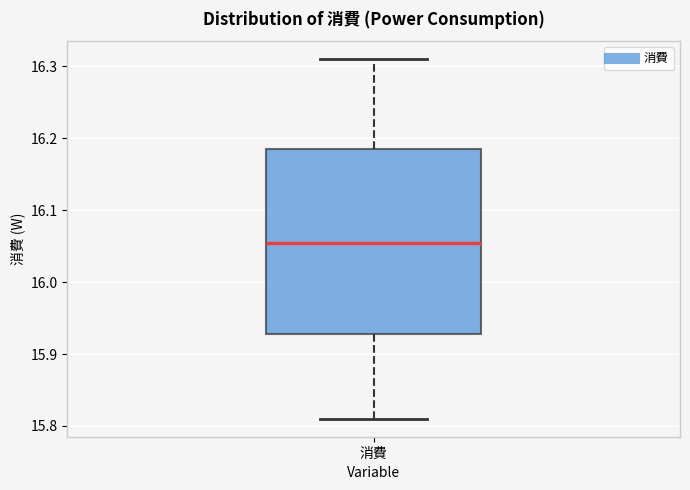

Read this box plot against the y-axis: the position of the median line, the range covered by the box, and the ends of both whiskers. The values are not printed on the chart, so give them approximately, as read against the axis.

median 16.06, box 15.93 to 16.19, whiskers 15.81 to 16.31